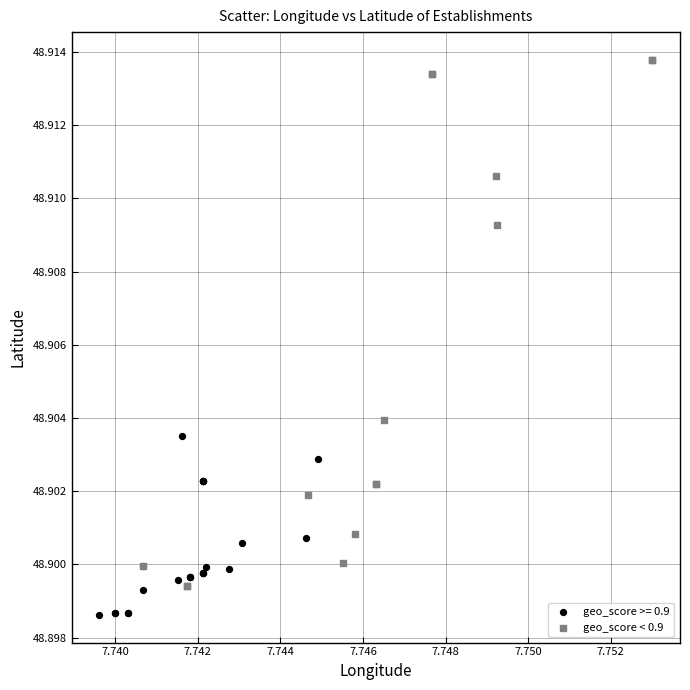

Which series contains the lowest Y value?

geo_score >= 0.9